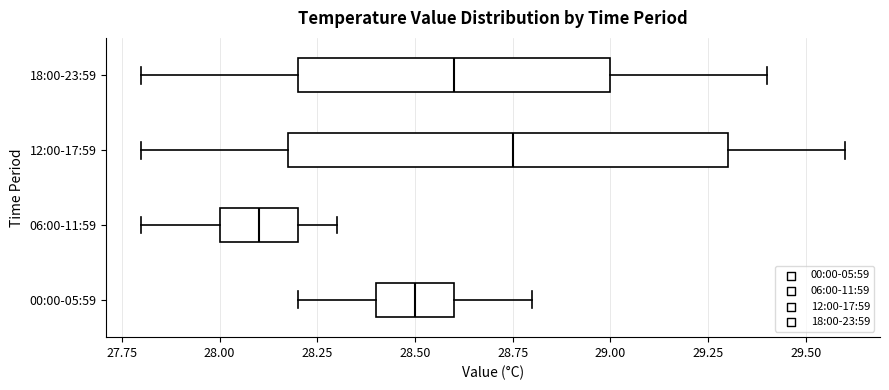

Which box's median line is the furthest to the left?

06:00-11:59